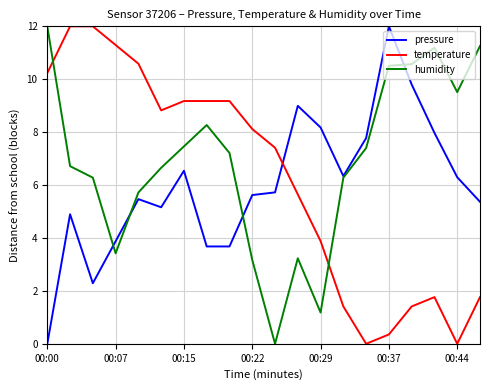

How many times do humidity and temperature cross each other?

2